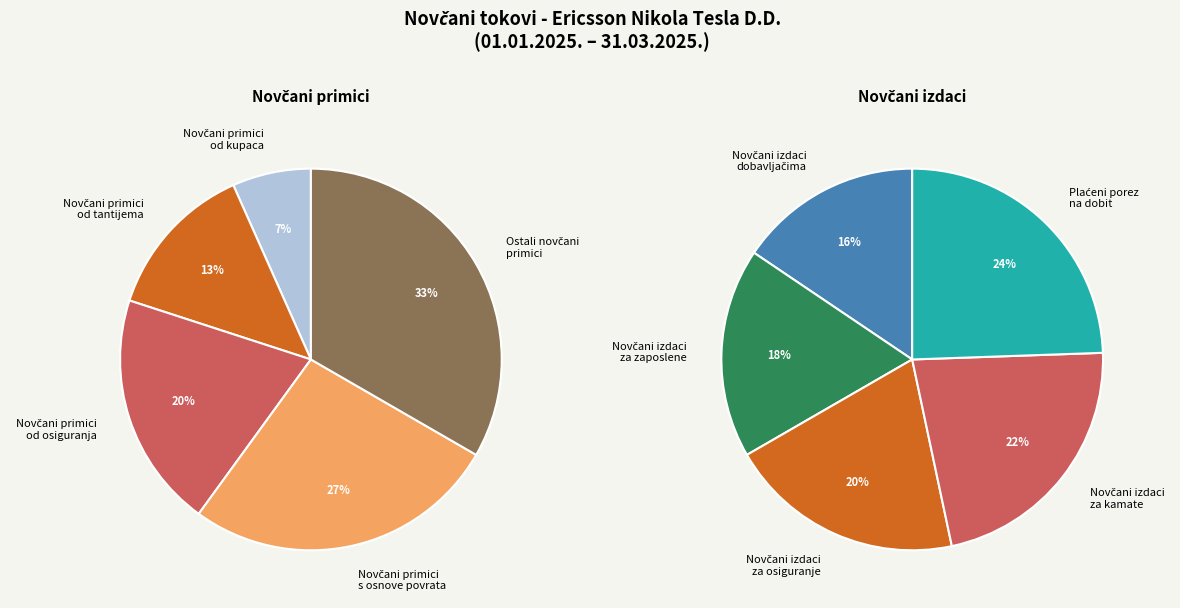

To the nearest percent, what percentage of the pie is Novčani primici od tantijema?

13%